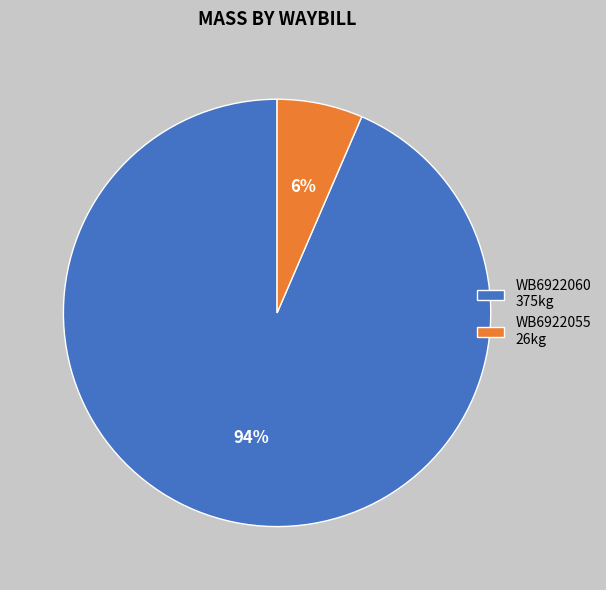

Do WB6922060 and WB6922055 together represent more than half of the pie?

Yes